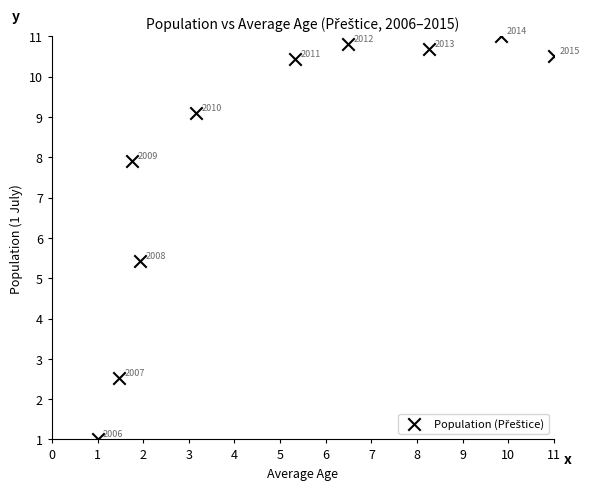

What is the range of Y values (max minus min)?

10.0